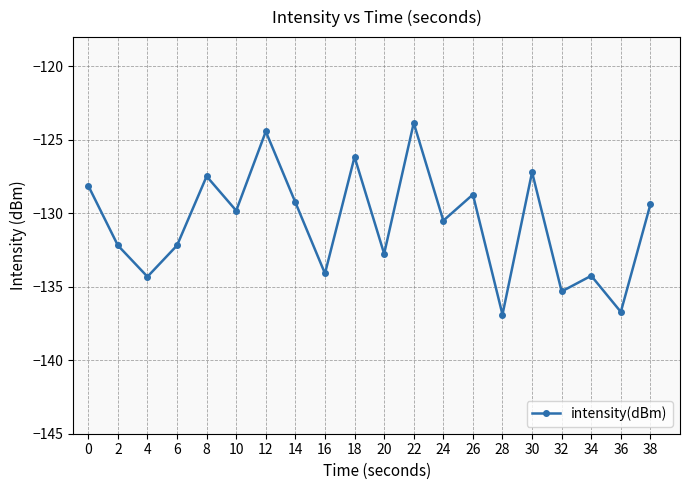

True or false: the data has more than 1 interior local peaks.

True